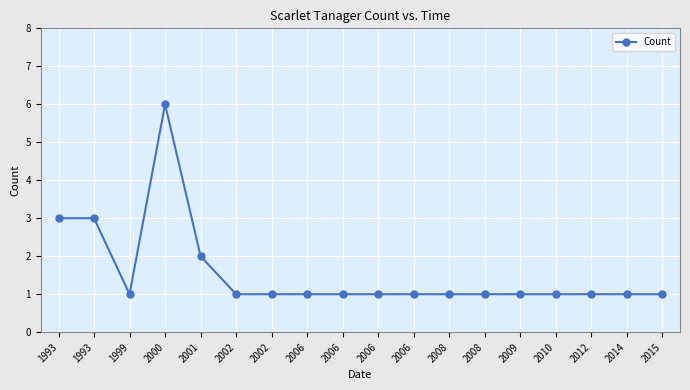

How many points are higher than both their immediate neighbors (excluding endpoints)?

1